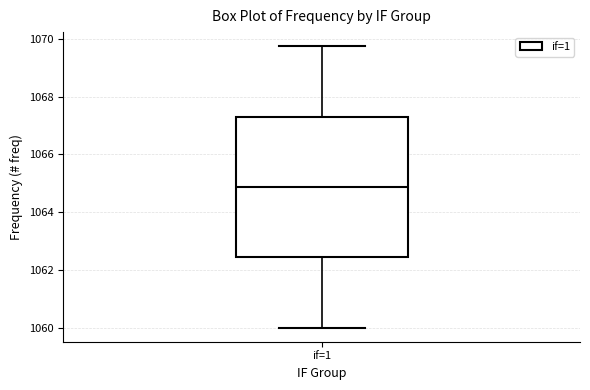

Where does the lower whisker of the box for if=1 end on the y-axis? The values are not printed on the chart, so give them approximately, as read against the axis.

1060.0